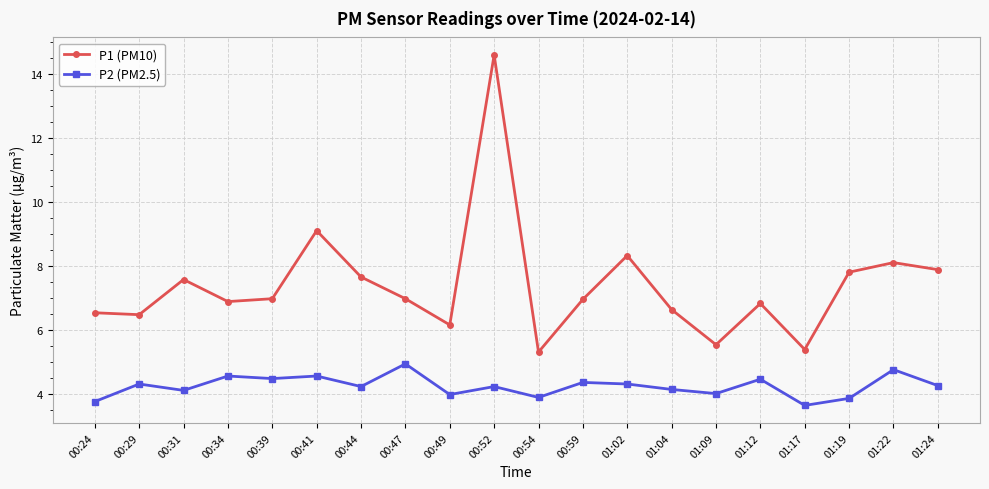

What is the total value across all series at 00:47?

11.9